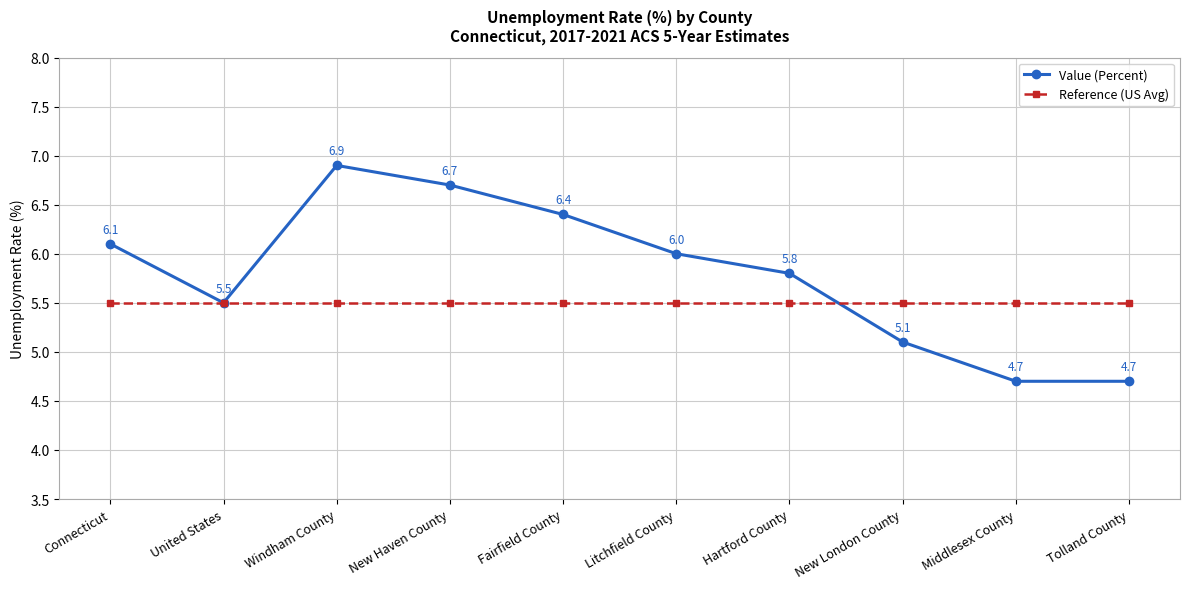

Does the chart have visible grid lines?

Yes